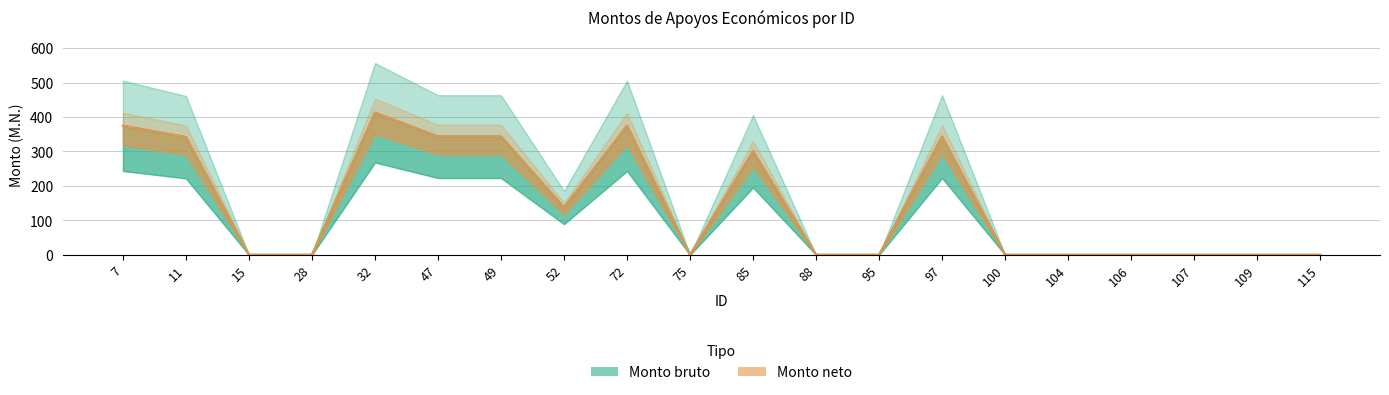

Reading left to right, transcribe all the data shown in this chart.

Monto bruto: 374.3	341.3	0.0	0.0	412.2	343.0	343.0	137.1	374.3	0.0	300.3	0.0	0.0	343.0	0.0	0.0	0.0	0.0	0.0	0.0
Monto neto: 374.3	341.3	0.0	0.0	412.2	343.0	343.0	137.1	374.3	0.0	300.3	0.0	0.0	343.0	0.0	0.0	0.0	0.0	0.0	0.0